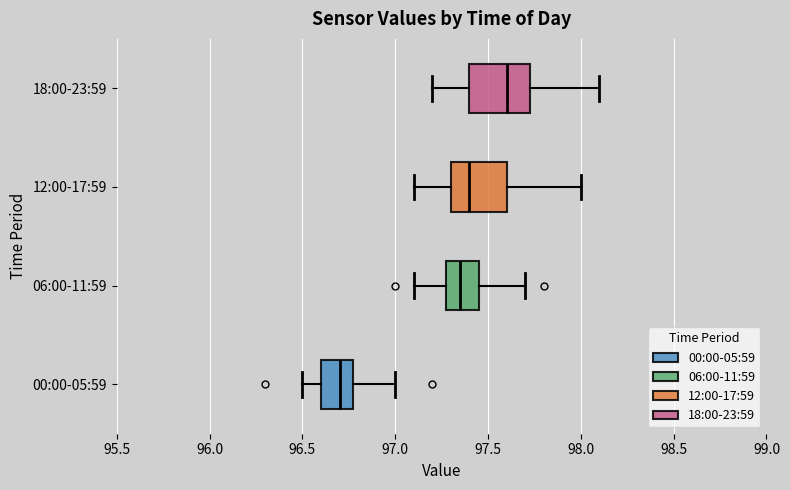

Reading bottom to top, transcribe this box plot: for each box, give where its median line is, the range the box spans, and where its two whiskers end, as read against the x-axis. The values are not printed on the chart, so give them approximately, as read against the axis.

00:00-05:59: median 96.70, box 96.60 to 96.80, whiskers 96.50 to 97.00
06:00-11:59: median 97.35, box 97.30 to 97.45, whiskers 97.10 to 97.70
12:00-17:59: median 97.40, box 97.30 to 97.60, whiskers 97.10 to 98.00
18:00-23:59: median 97.60, box 97.40 to 97.75, whiskers 97.20 to 98.10